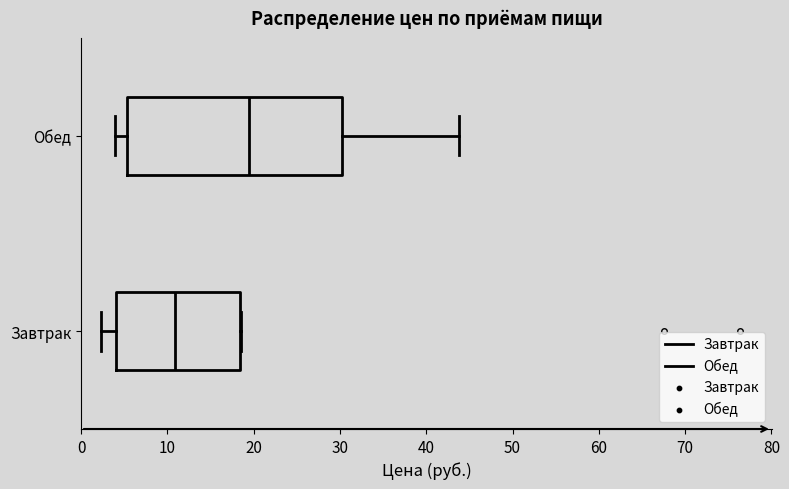

Reading bottom to top, read every box against the x-axis: the position of its median line, the range the box covers, and the ends of its whiskers. The values are not printed on the chart, so give them approximately, as read against the axis.

Завтрак: median 11, box 4 to 18, whiskers 2 to 19
Обед: median 19, box 5 to 30, whiskers 4 to 44